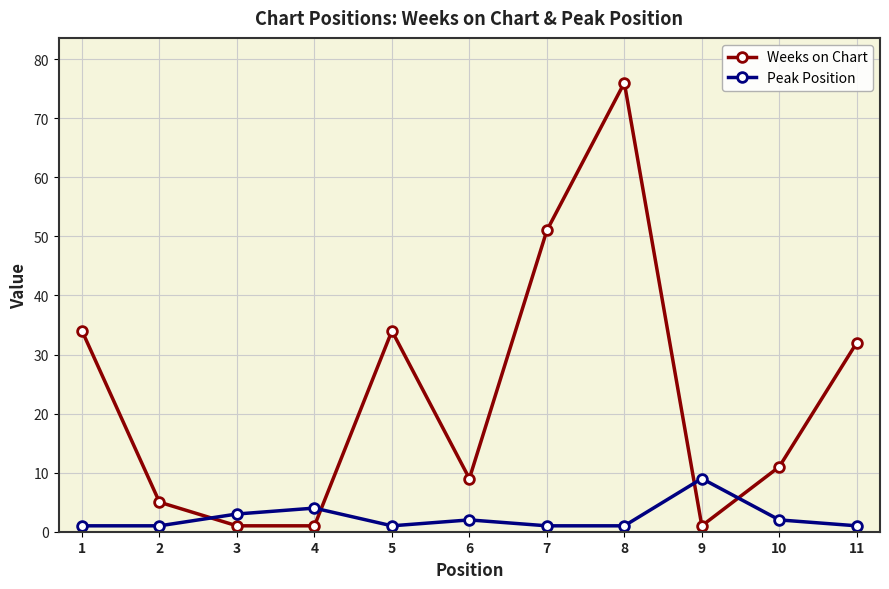

What is the sum of the Weeks on Chart values at 4 and 1?

35